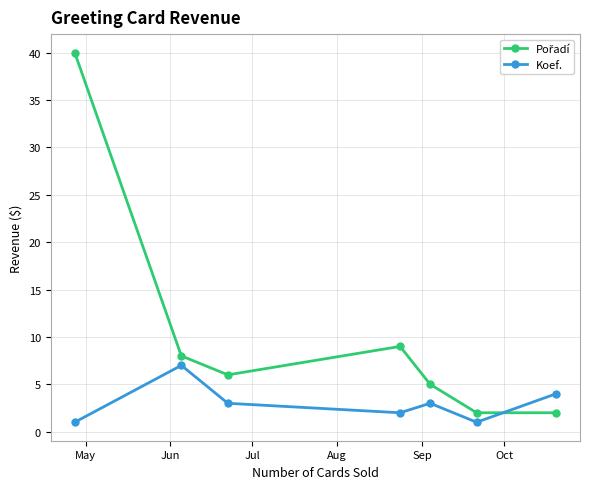

What is the greatest value displayed?

40